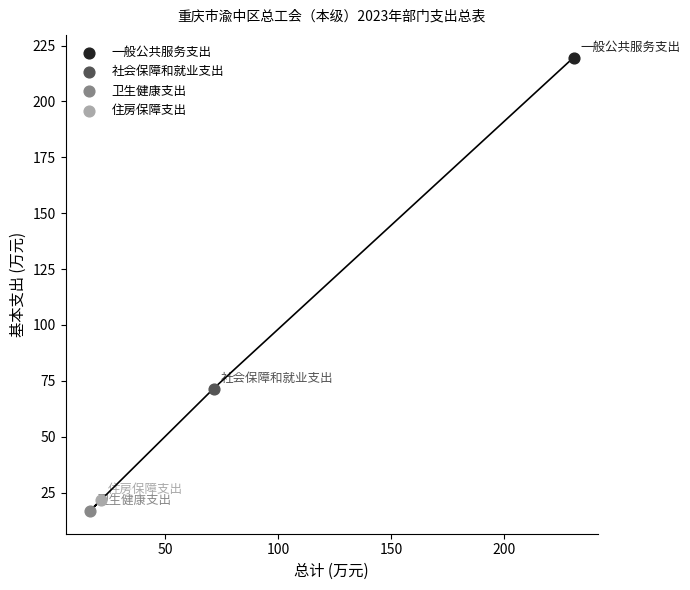

What are all the series names shown in the legend?

一般公共服务支出, 社会保障和就业支出, 卫生健康支出, 住房保障支出